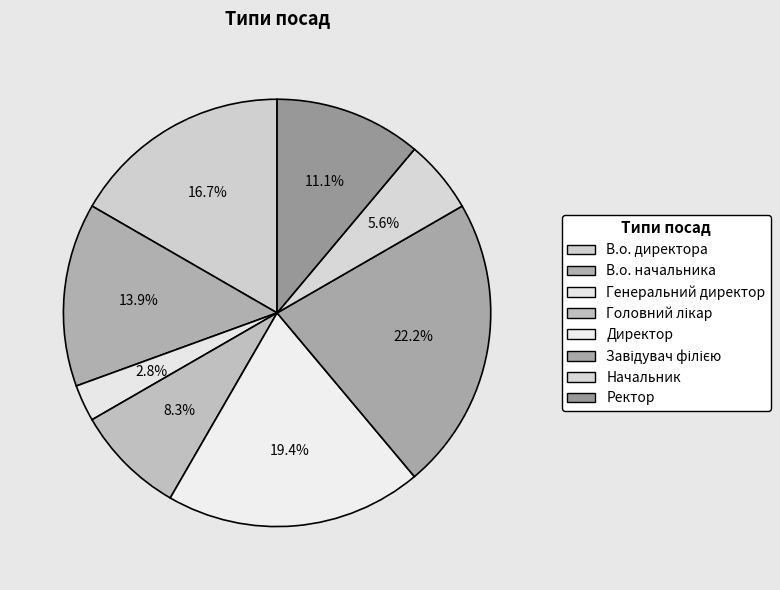

How many slices are in this pie chart?

8